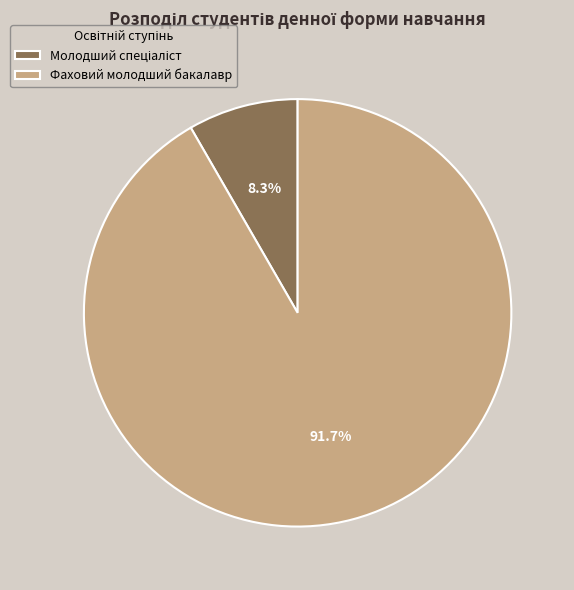

Is there any slice that represents more than half of the pie?

Yes